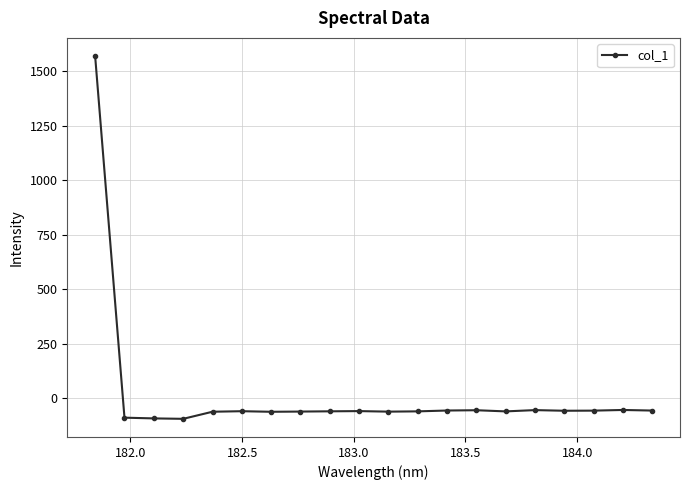

What is the maximum value shown in the chart?

1569.7